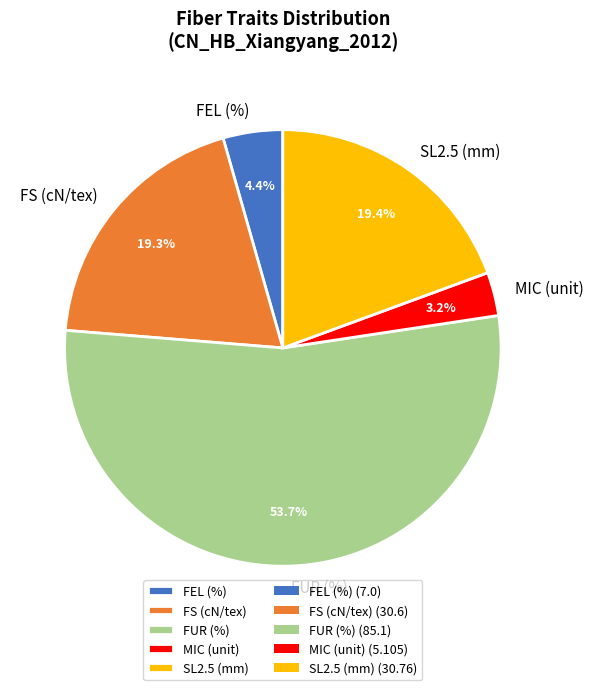

What percentage is the FUR (%) slice, to the nearest percent?

54%